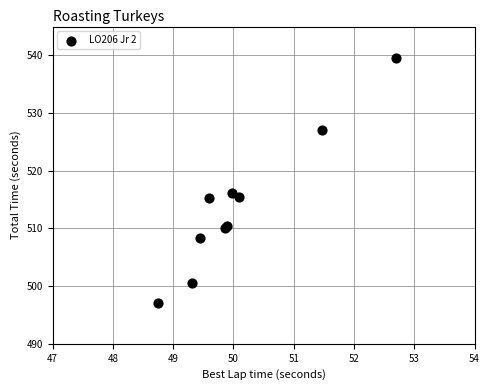

What Y value in the scatter plot is closest to 518?

516.2